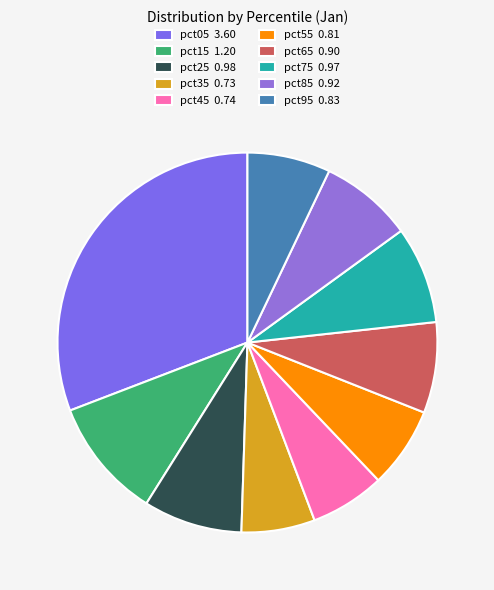

To the nearest percent, what is the combined percentage of pct15 and pct85?

18%